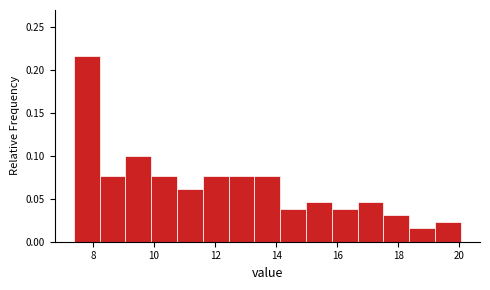

How tall is the bar that spans 11.6 to 12.4 on the x-axis? Neither the bar edges nor the heights are printed on the chart, so give them approximately, as read against the axes.

0.075